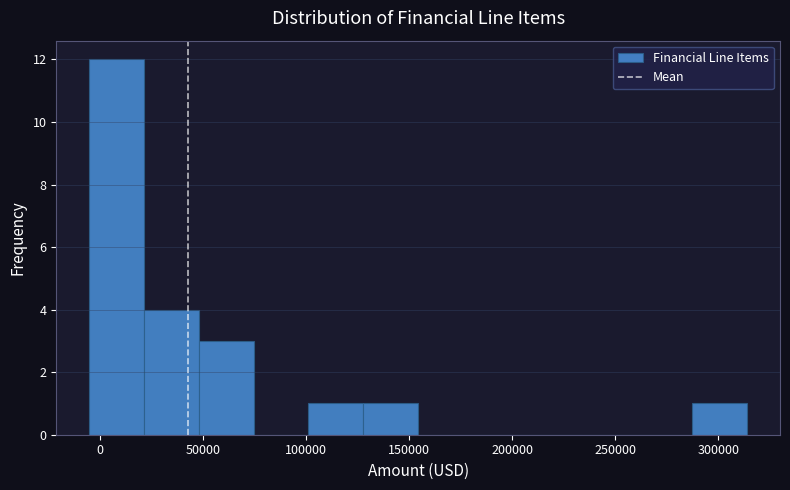

What is the height of the bar covering -5000 to 20000 on the x-axis? Neither the bar edges nor the heights are printed on the chart, so give them approximately, as read against the axes.

12